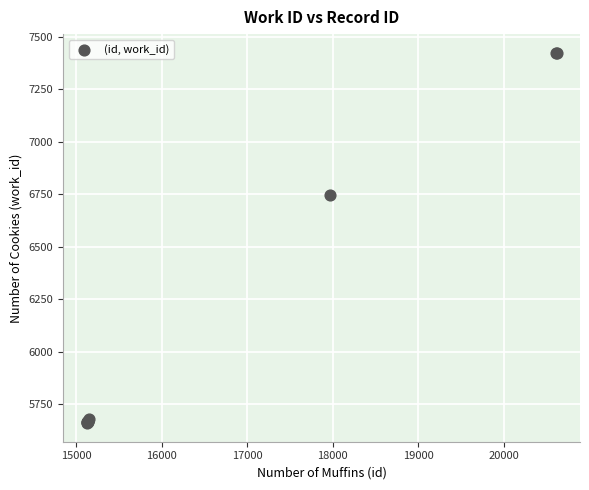

What Y value in the scatter plot is closest to 6542?

6749